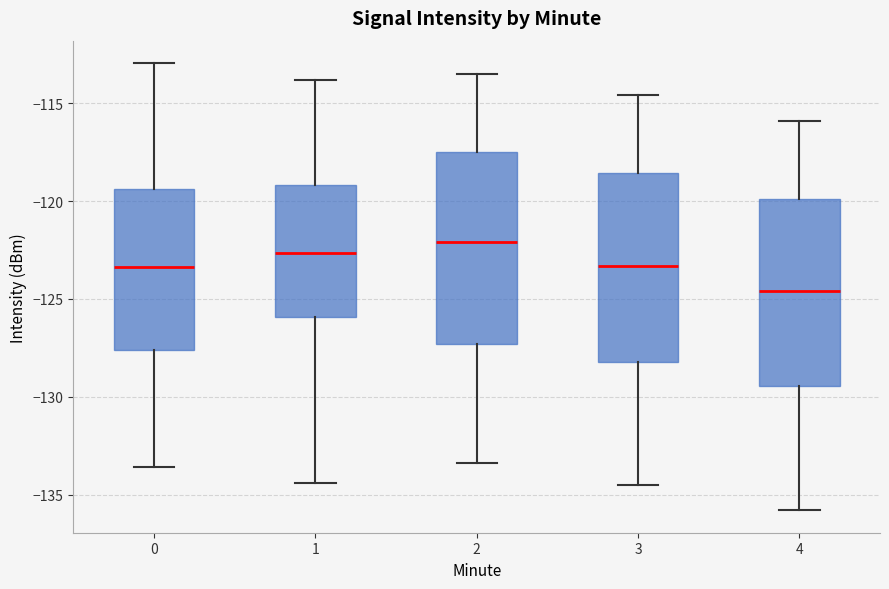

Which box's median line is the highest?

2